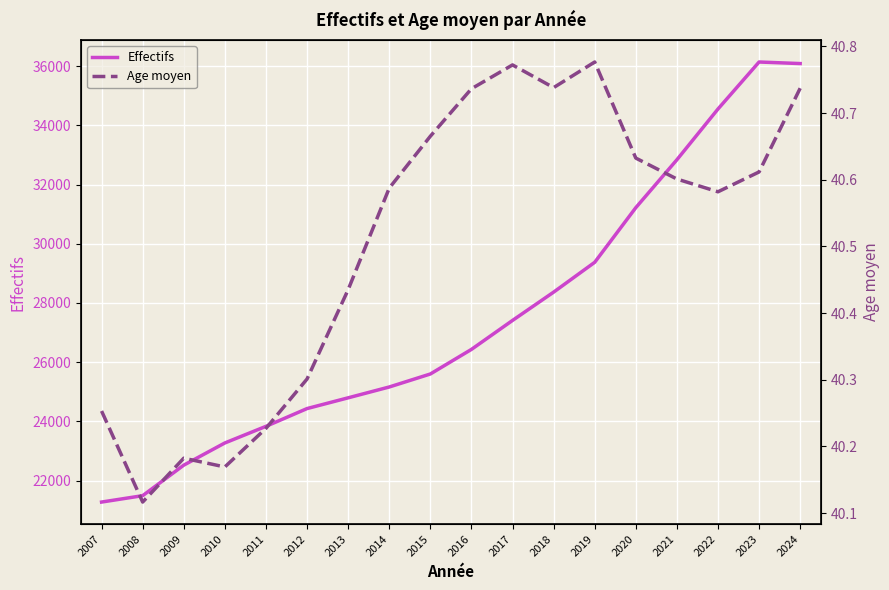

List the labels in order of Effectifs value, smallest first.

2007, 2008, 2009, 2010, 2011, 2012, 2013, 2014, 2015, 2016, 2017, 2018, 2019, 2020, 2021, 2022, 2024, 2023